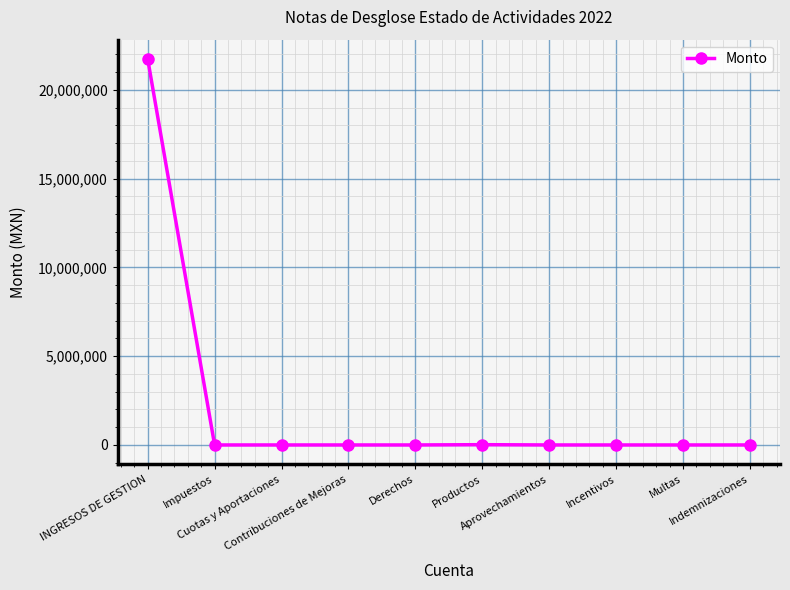

Does the chart have visible grid lines?

Yes